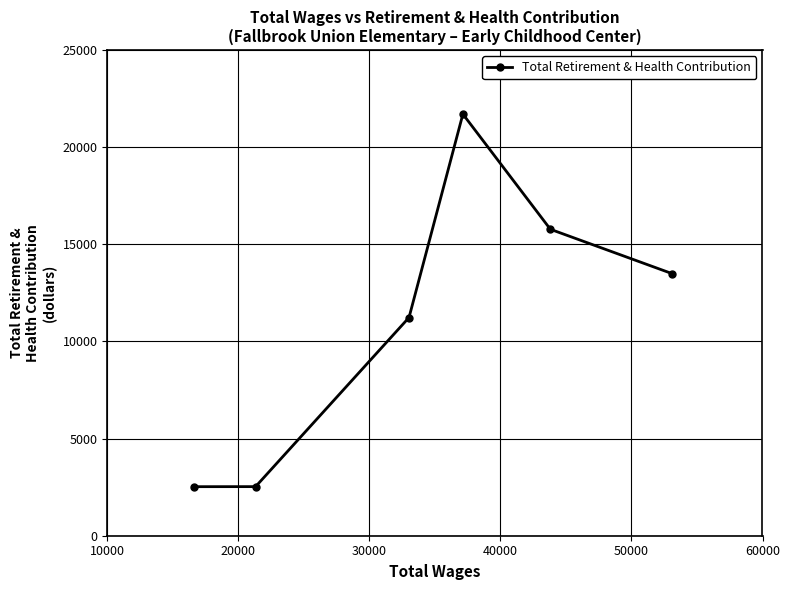

What is the sum of all values?

67251